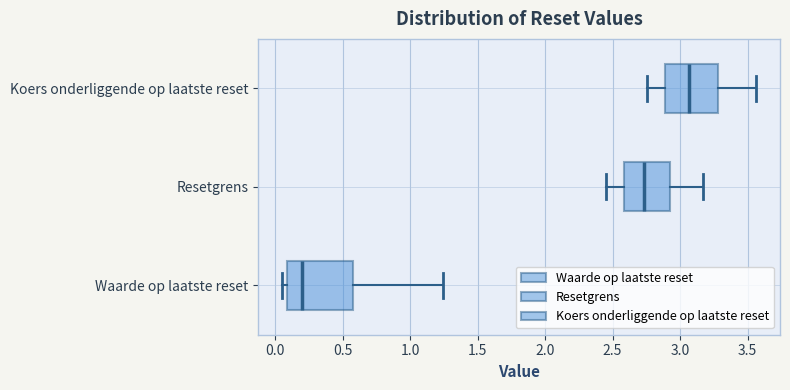

Which box has the furthest to the right median line?

Koers onderliggende op laatste reset